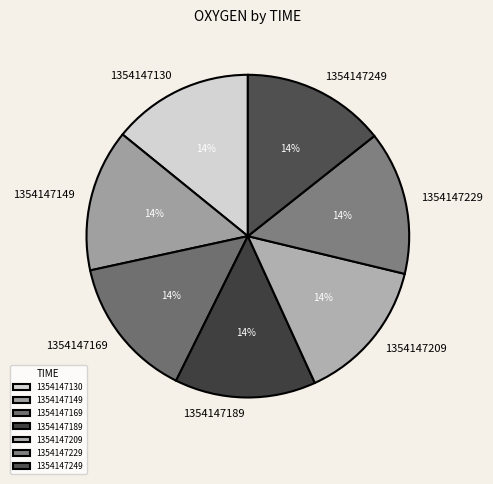

Do 1354147169 and 1354147249 together represent more than half of the pie?

No